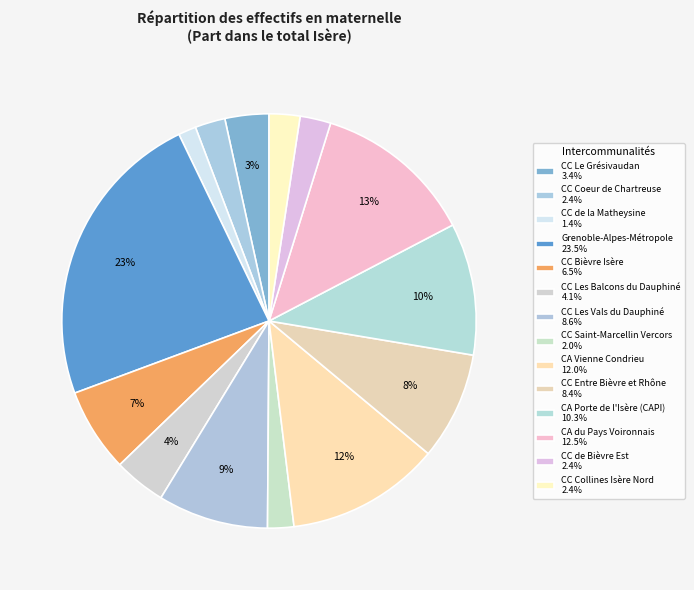

To the nearest percent, what is the average slice percentage?

7%